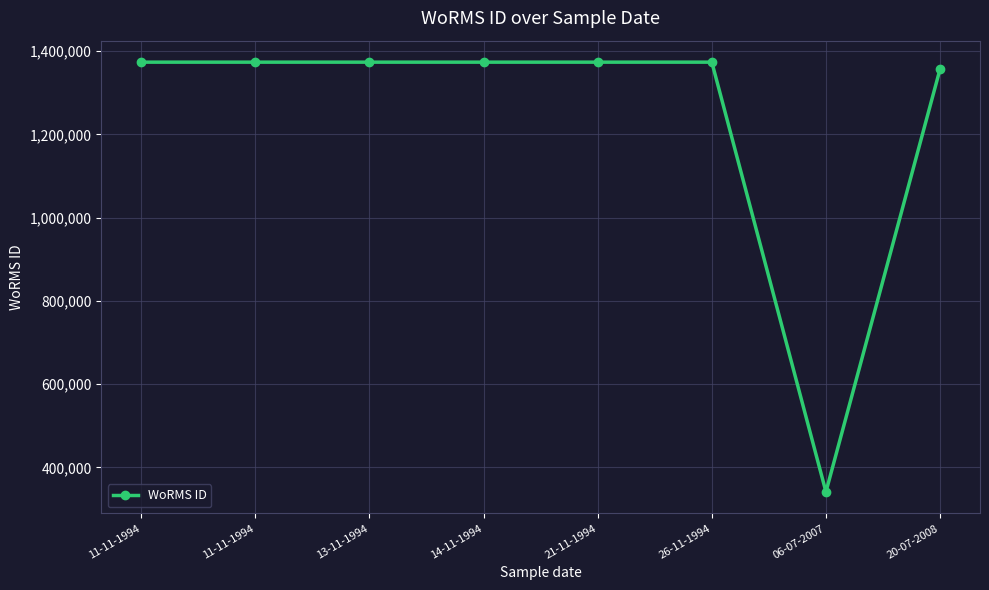

What is the ratio of the value at 11-11-1994 to the value at 21-11-1994?

1.0